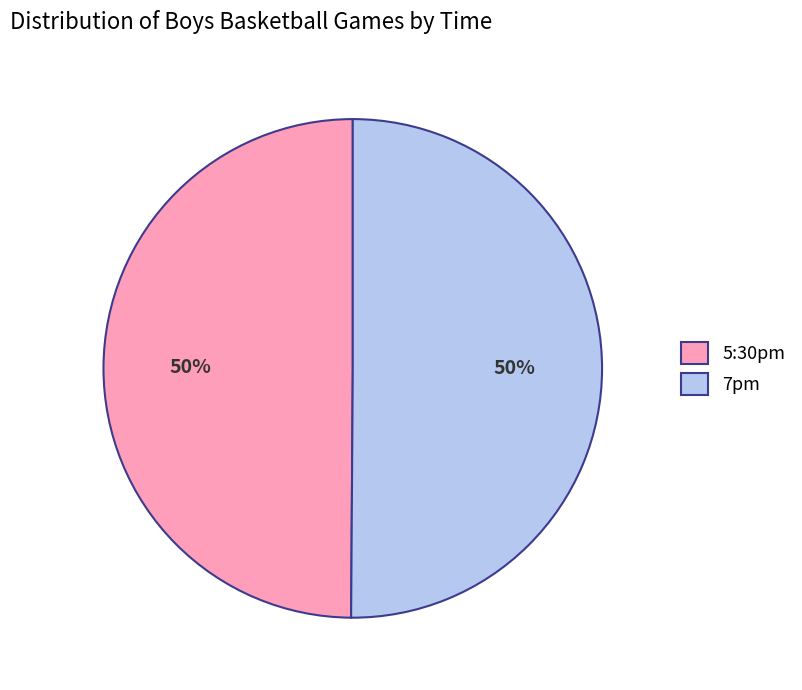

Is it true that 7pm is 50% of the pie?

True